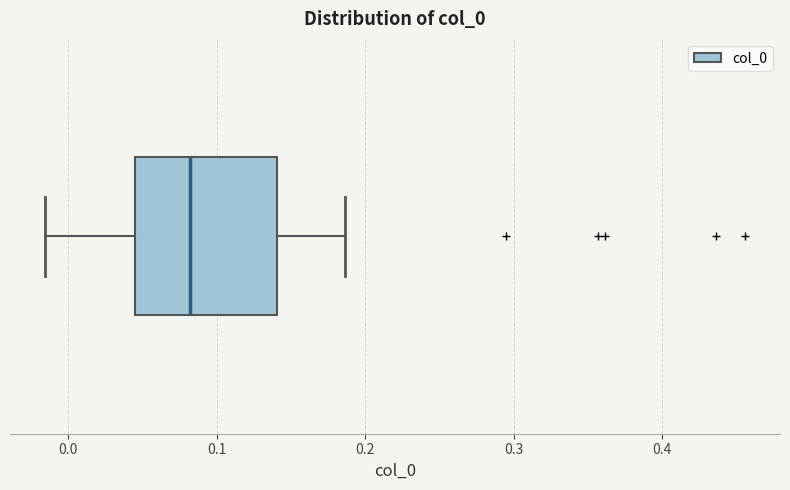

Where is the right edge of the box on the x-axis? The values are not printed on the chart, so give them approximately, as read against the axis.

0.14